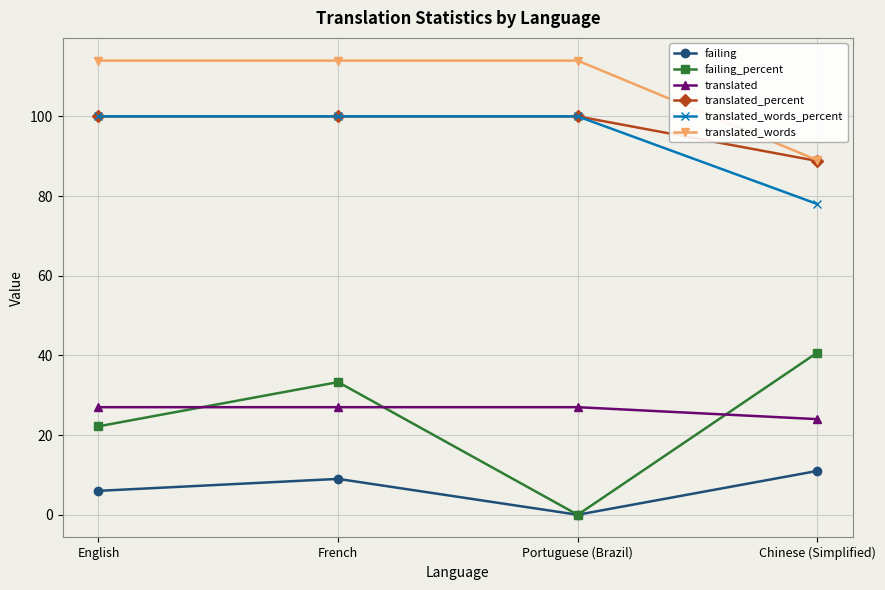

What is the lowest value of the translated series?

24.0